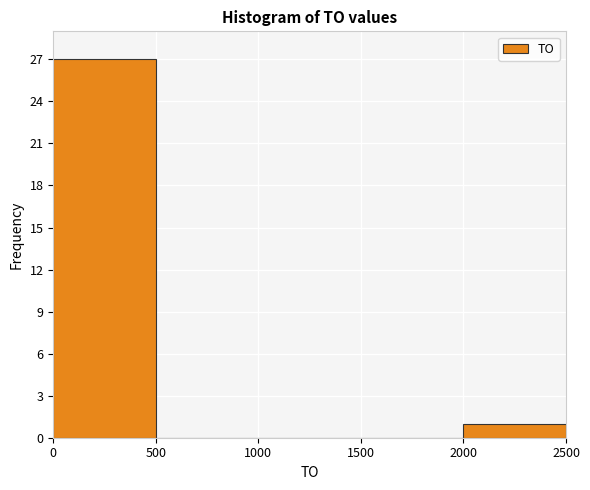

Reading left to right, transcribe this chart: for each bar, give the range it covers on the x-axis and its height. The values are not printed on the chart, so give them approximately, as read against the axis.

0 to 500: 27
500 to 1000: 0
1000 to 1500: 0
1500 to 2000: 0
2000 to 2500: 1